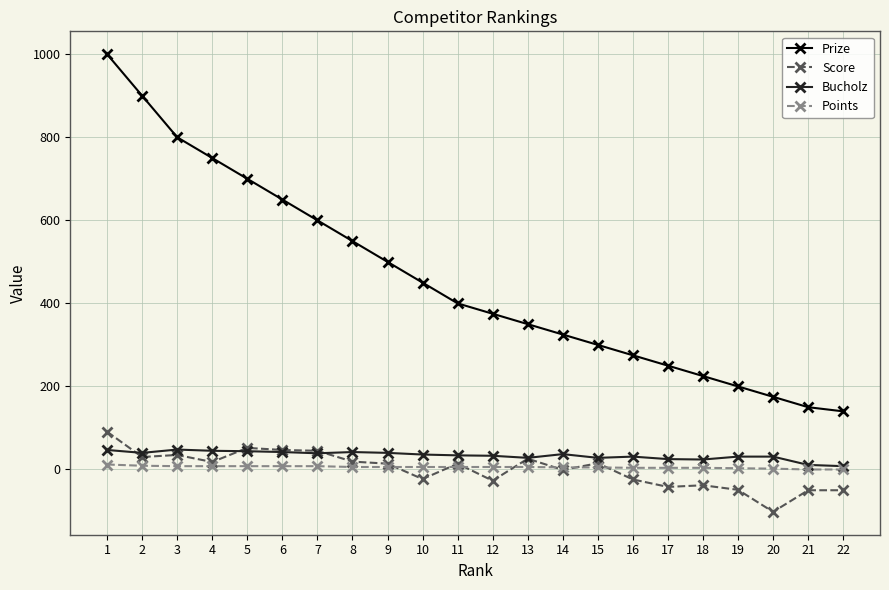

True or false: Score and Prize cross at least once.

False